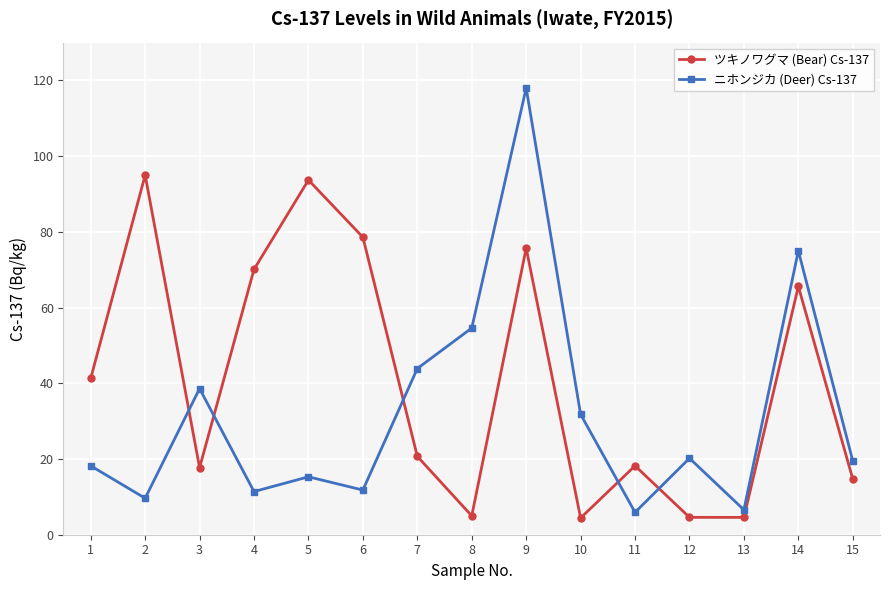

Which series has the widest spread of values?

ニホンジカ (Deer) Cs-137